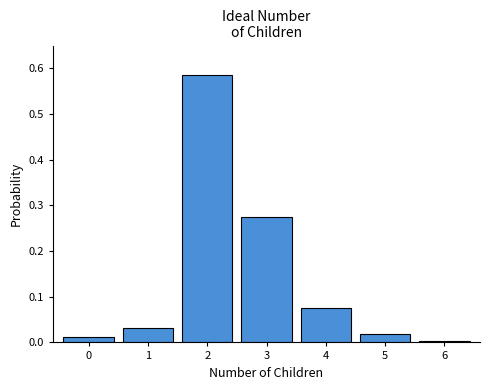

What is the sum of all values?

1.0